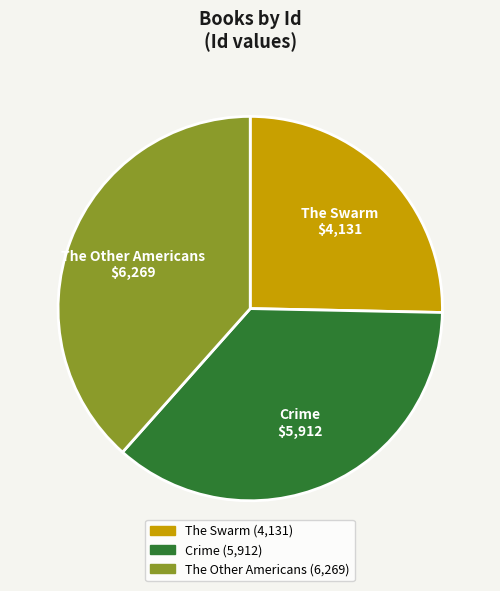

Is there a majority slice in this chart?

No